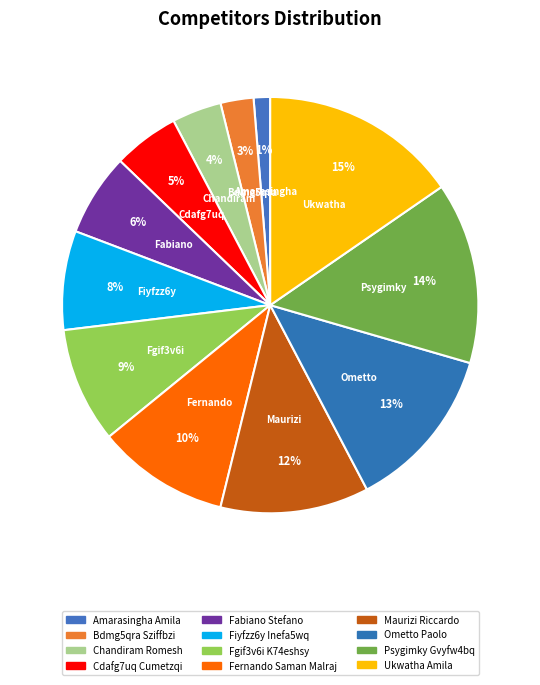

Rank the categories by value from lowest to highest.

Amarasingha Amila, Bdmg5qra Sziffbzi, Chandiram Romesh, Cdafg7uq Cumetzqi, Fabiano Stefano, Fiyfzz6y Inefa5wq, Fgif3v6i K74eshsy, Fernando Saman Malraj, Maurizi Riccardo, Ometto Paolo, Psygimky Gvyfw4bq, Ukwatha Amila